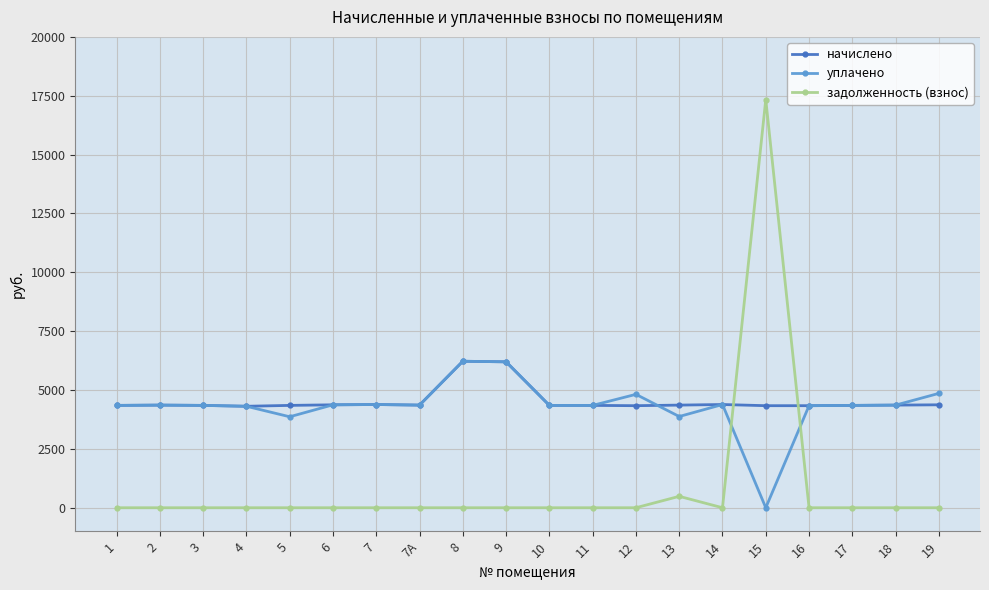

What position from the right is 9?

11